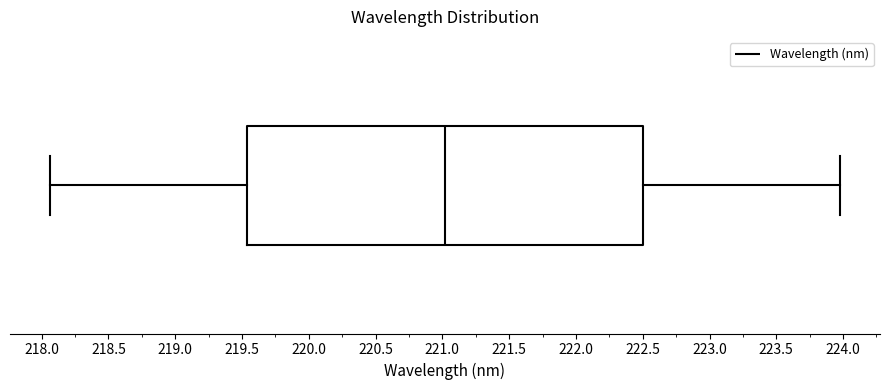

Where does the median line of the box sit on the x-axis? The values are not printed on the chart, so give them approximately, as read against the axis.

221.00